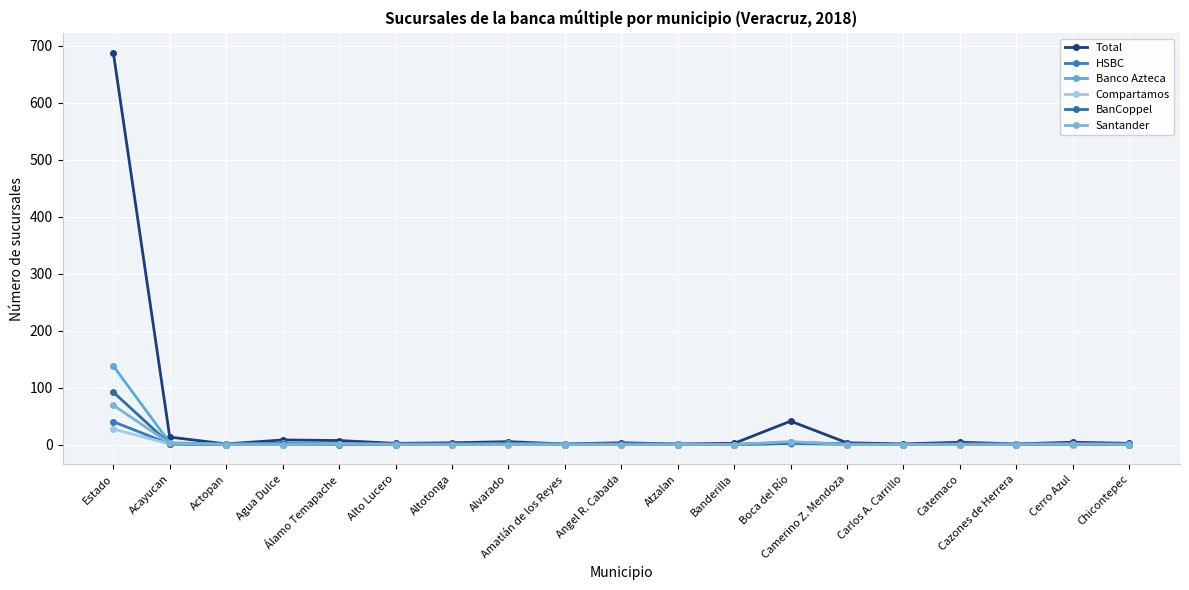

True or false: Banco Azteca and BanCoppel cross at least once.

False